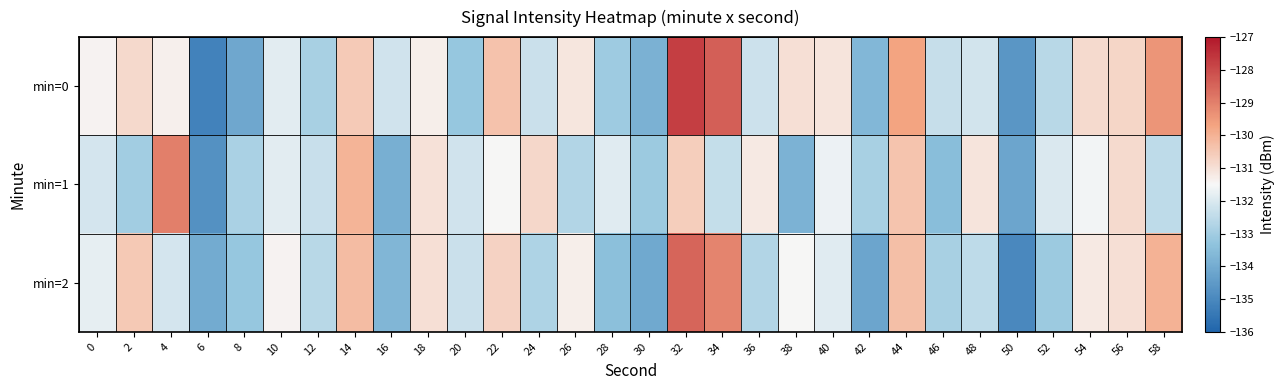

Rank the series by their average value, from lowest to highest.

min=1, min=2, min=0